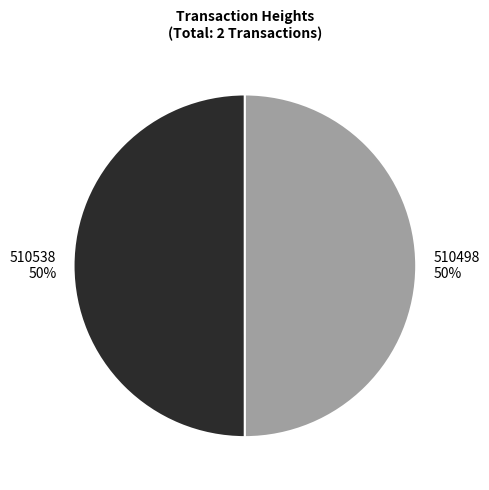

The 510498 slice represents 50% of the pie. True or false?

True